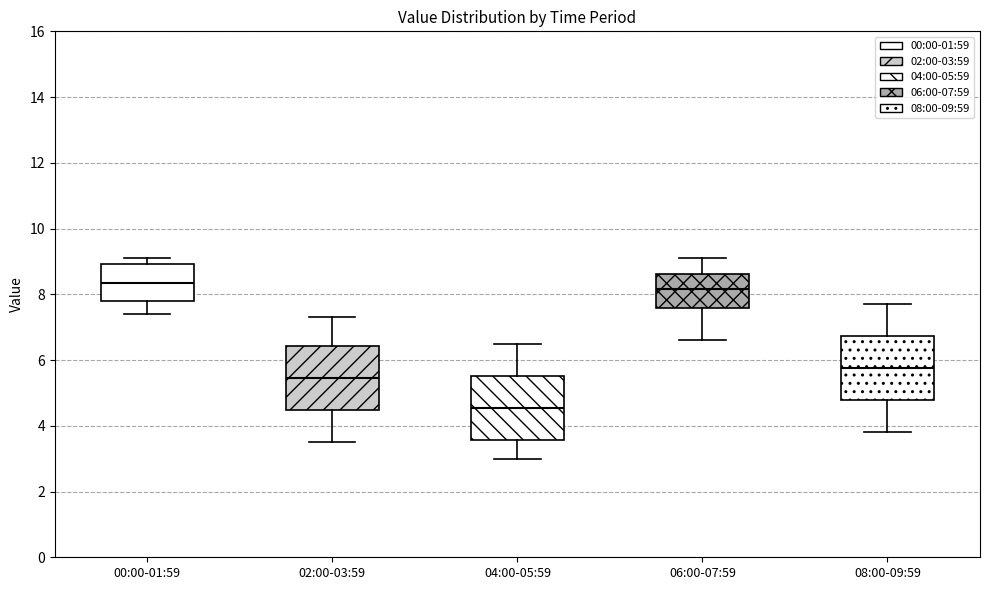

Where does the upper whisker of the box for 04:00-05:59 end on the y-axis? The values are not printed on the chart, so give them approximately, as read against the axis.

6.6